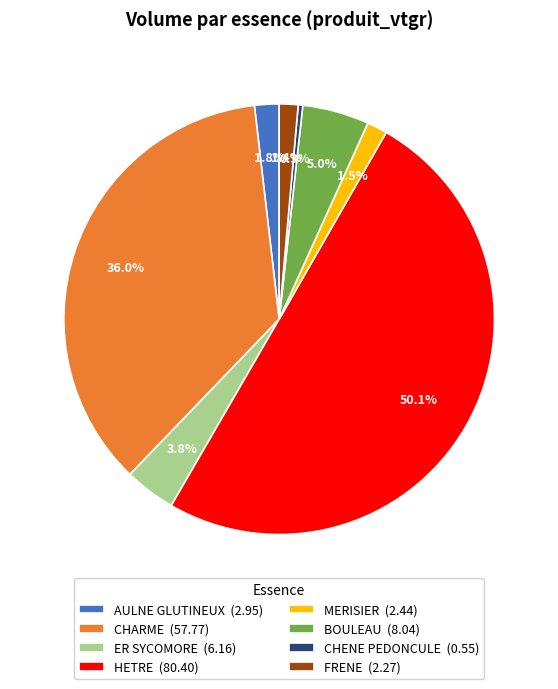

To the nearest percent, what is the combined percentage of ER SYCOMORE and CHARME?

40%